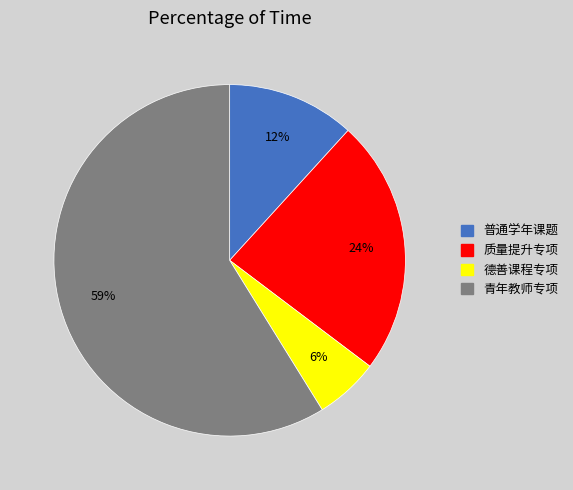

Is it true that 德善课程专项 is 13% of the pie?

False